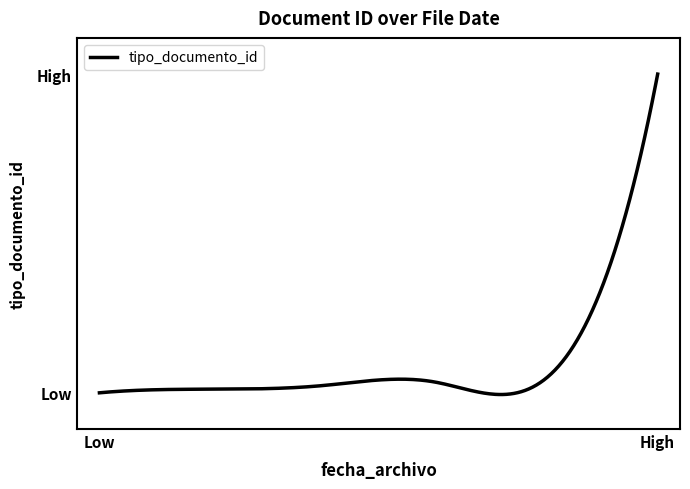

What is the difference between the maximum and minimum values?

88